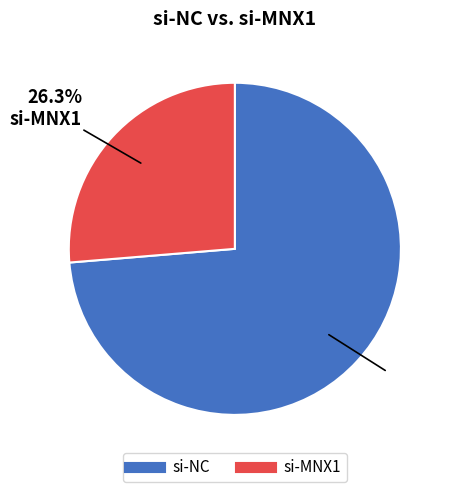

Which slice represents more than half of the pie?

si-NC